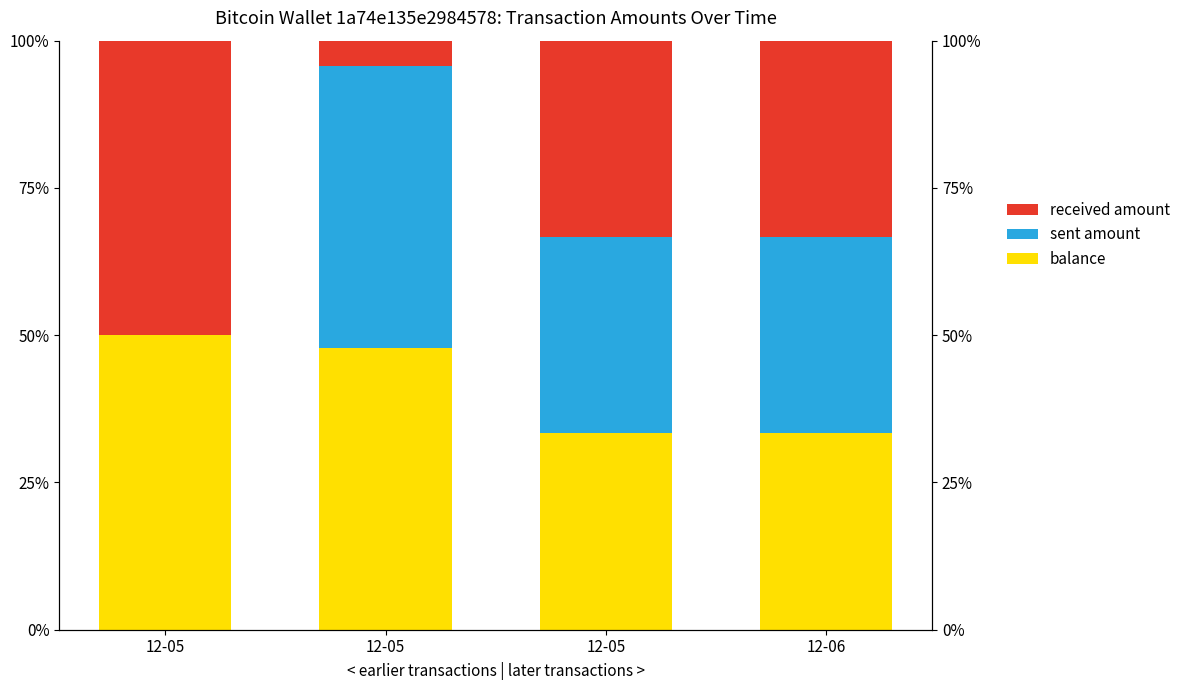

What is the greatest value displayed?

50.0